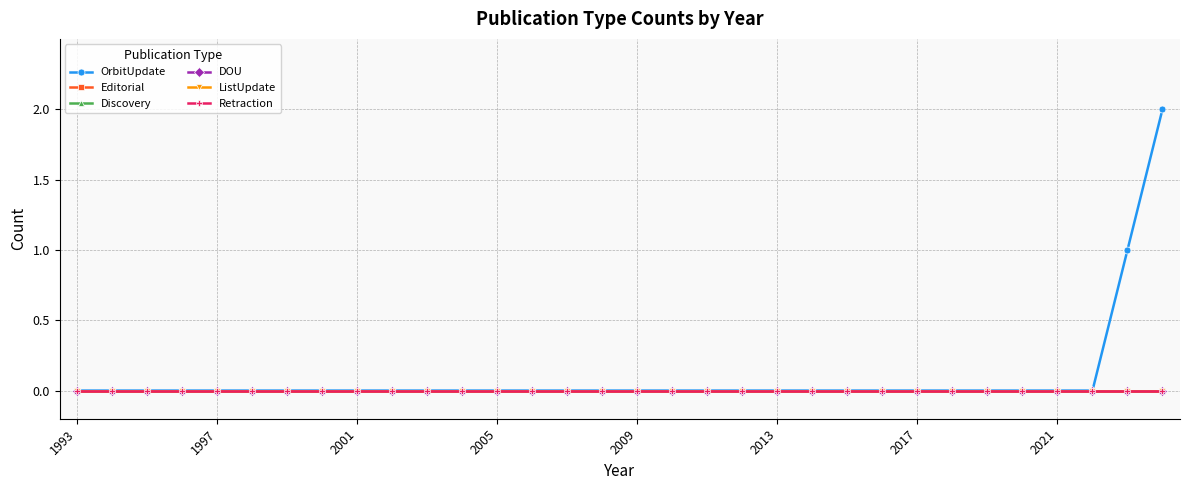

Does the chart have visible grid lines?

Yes